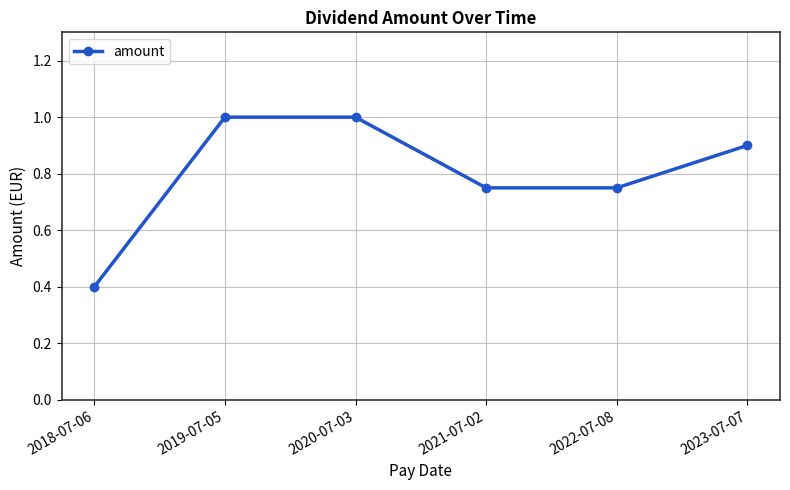

True or false: the data has more than 2 interior local peaks.

False